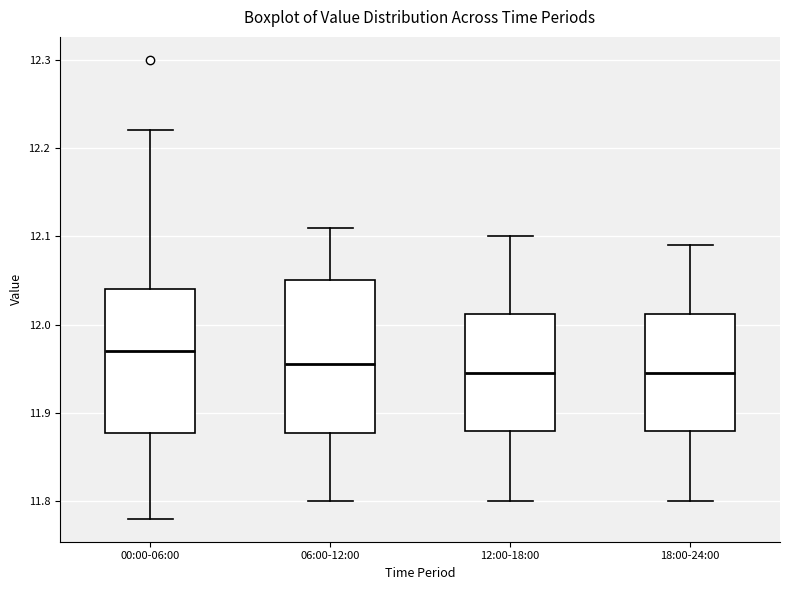

Which box has the highest median line?

00:00-06:00